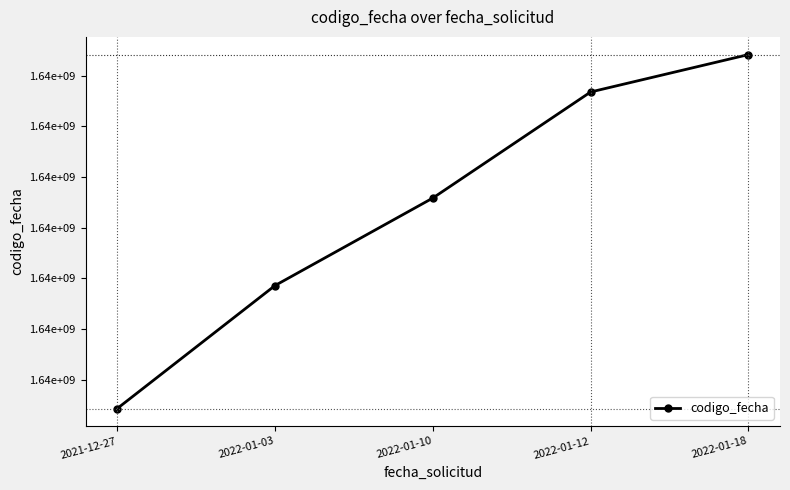

What is the change in value from 2021-12-27 to 2022-01-10?

+1038865